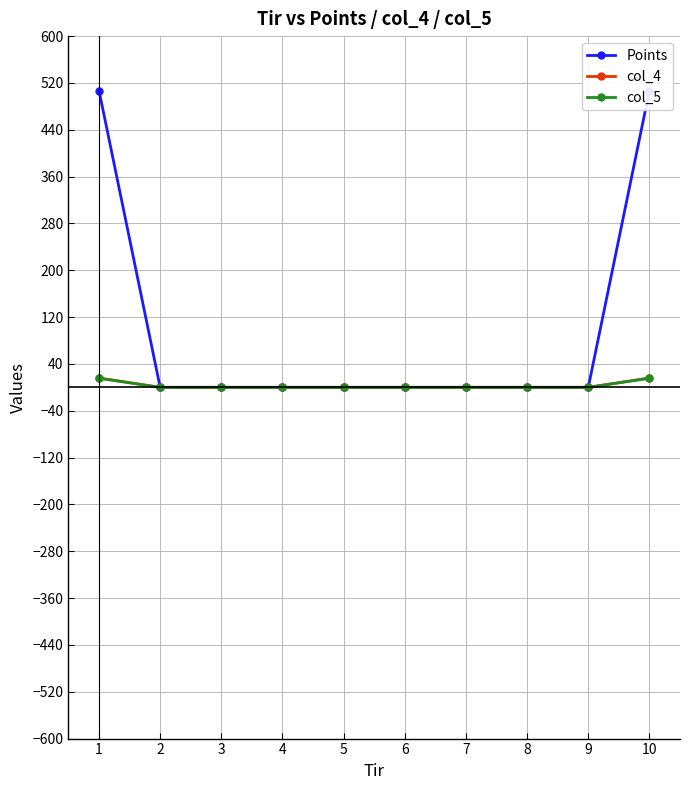

Which has a higher value, 10 or 1?

10